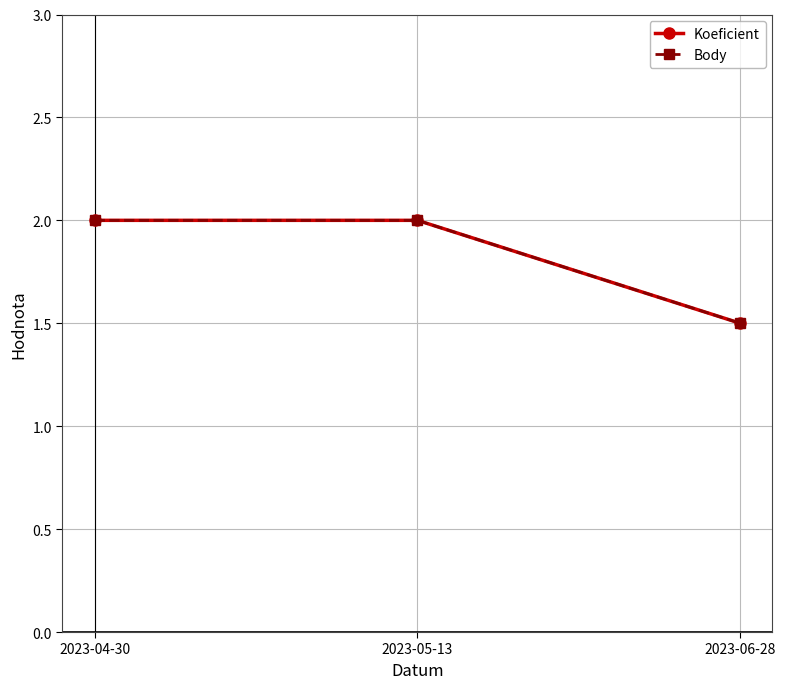

Which series has the widest spread of values?

Koeficient